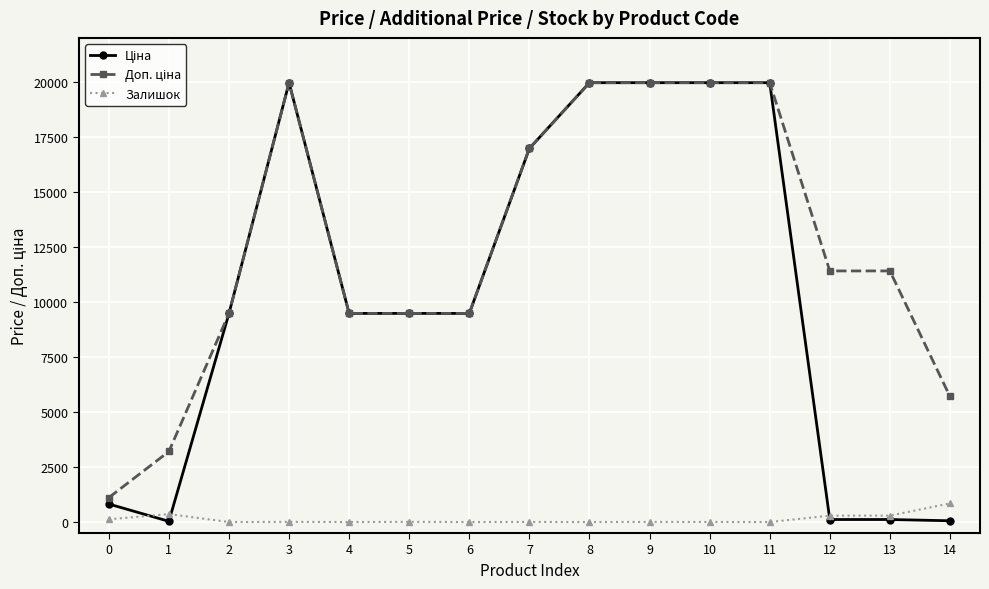

What is the total value across all series at 2?

18960.1